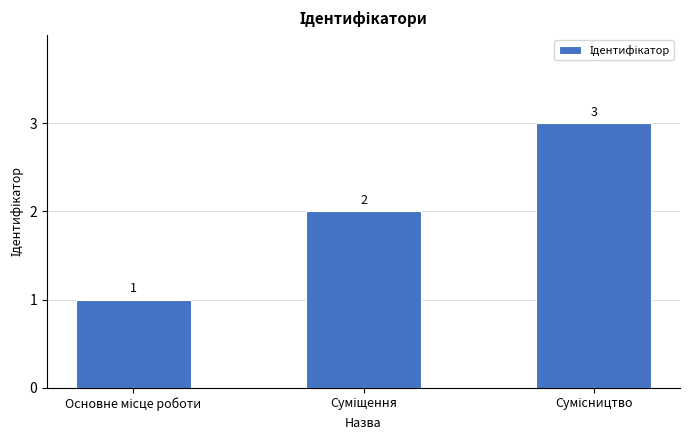

What is the value of the 2nd bar from the left?

2